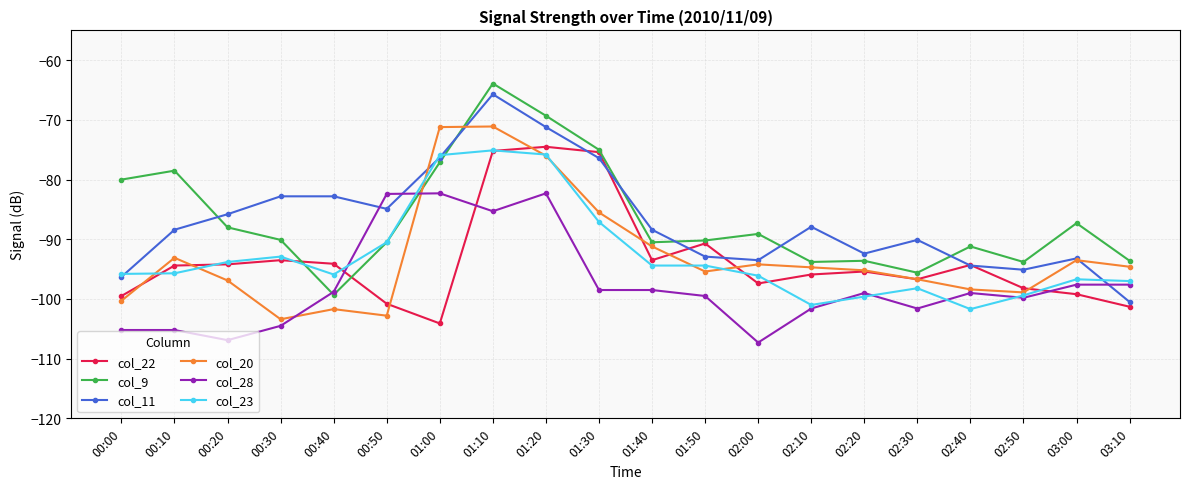

At which label is col_9 closest to -81?

00:00